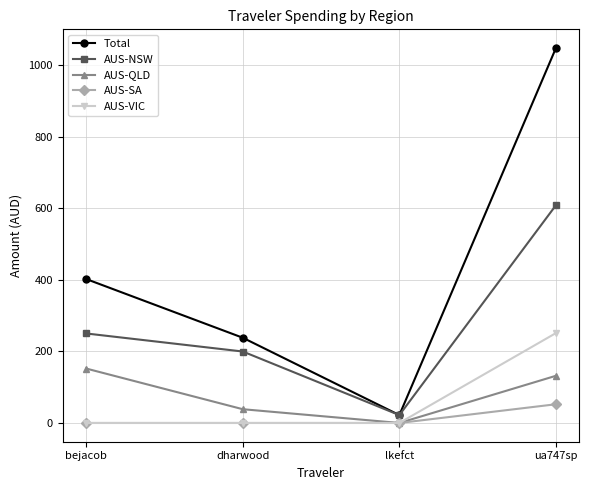

What is the difference between the highest and lowest values at lkefct?

22.0